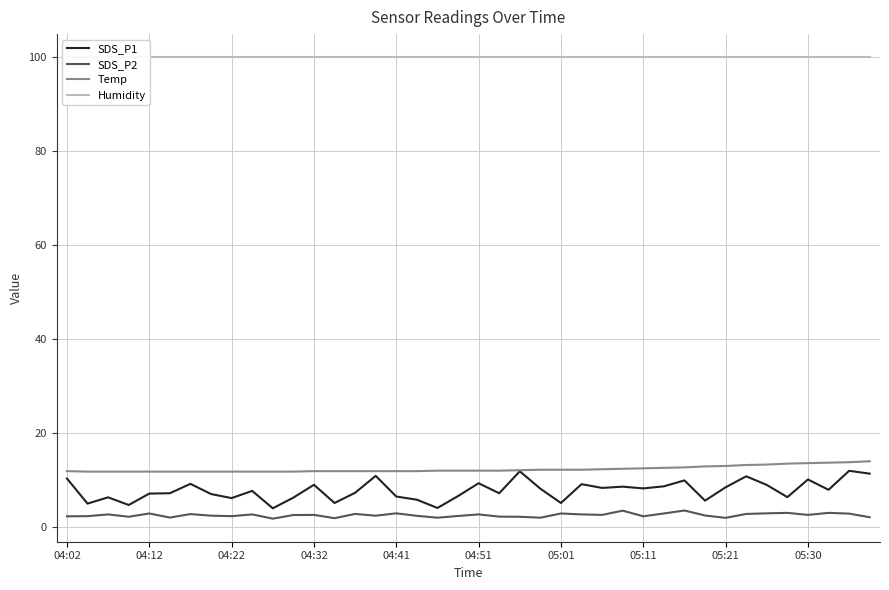

What is the value of the SDS_P2 point at the 8th from the left?

2.4